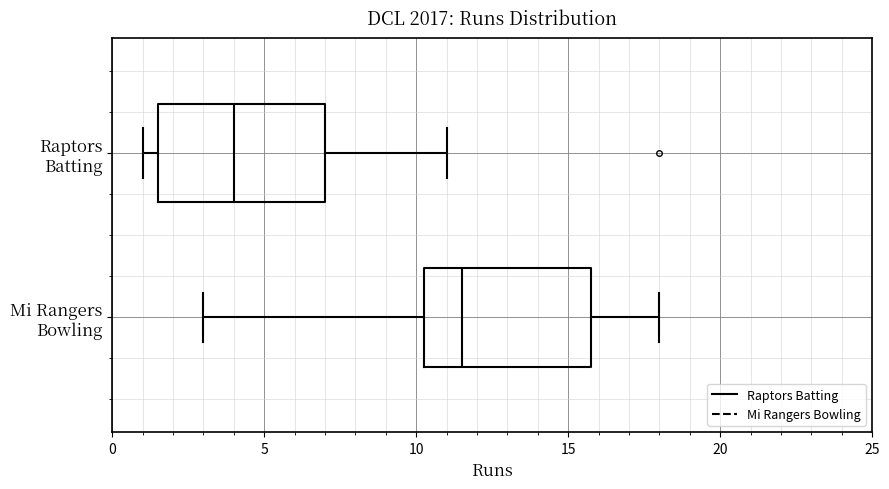

Where does the median line of the box for Raptors Batting sit on the x-axis? The values are not printed on the chart, so give them approximately, as read against the axis.

4.0